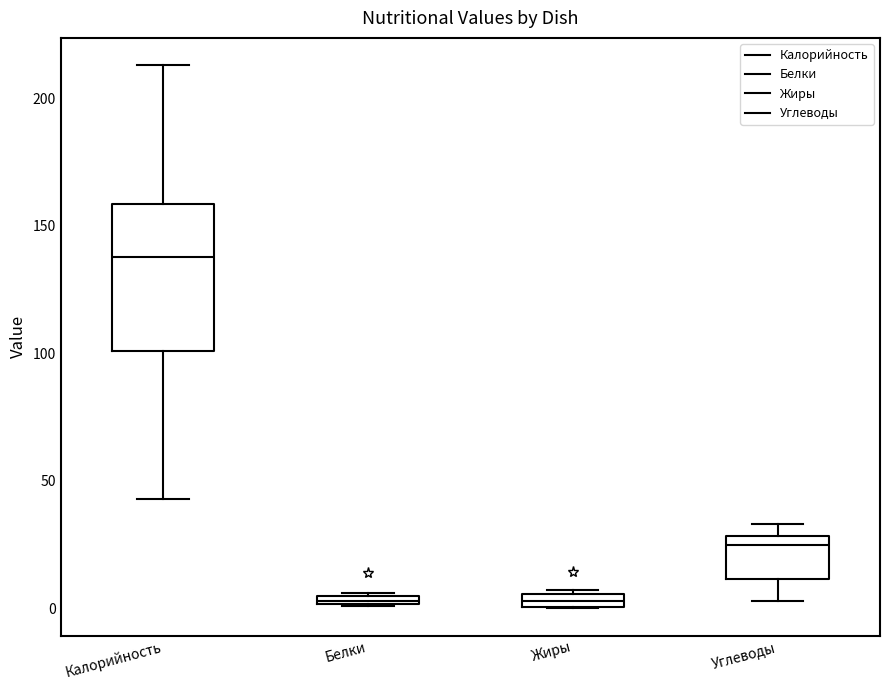

Which box is the tallest, from its lower edge to its upper edge?

Калорийность